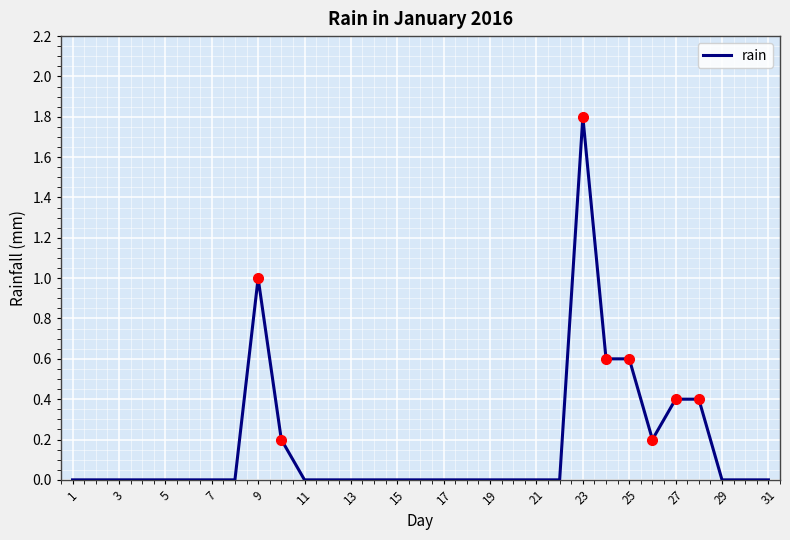

What is the sum of all values?

5.2